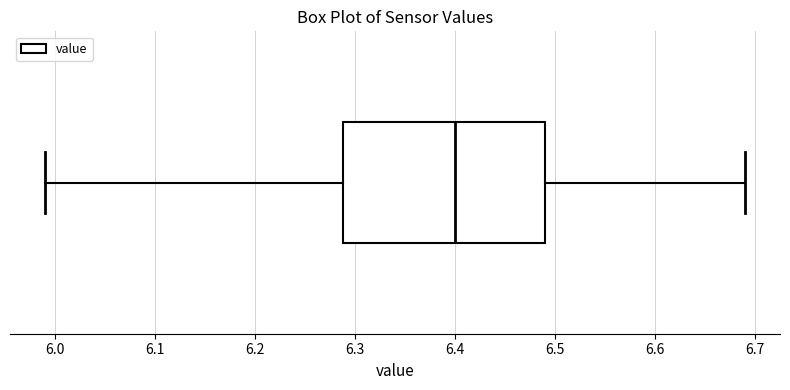

Transcribe this box plot: give where the median line is, the range the box spans, and where the two whiskers end, as read against the x-axis. The values are not printed on the chart, so give them approximately, as read against the axis.

median 6.40, box 6.29 to 6.49, whiskers 5.99 to 6.69